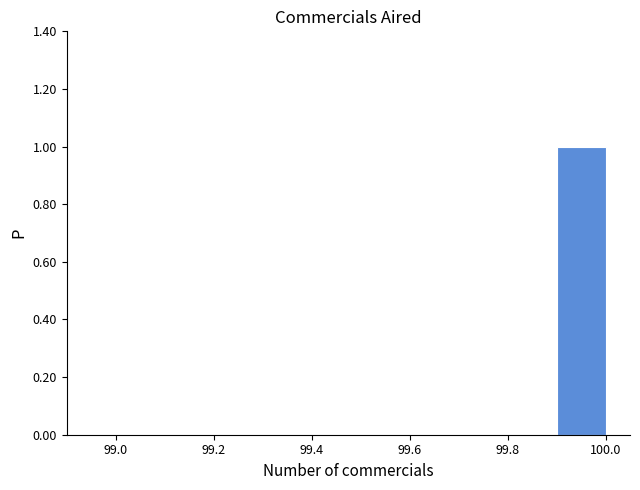

Reading left to right, transcribe this chart: for each bar, give the range it covers on the x-axis and its height. The values are not printed on the chart, so give them approximately, as read against the axis.

99.0 to 99.1: 0
99.1 to 99.2: 0
99.2 to 99.3: 0
99.3 to 99.4: 0
99.4 to 99.5: 0
99.5 to 99.6: 0
99.6 to 99.7: 0
99.7 to 99.8: 0
99.8 to 99.9: 0
99.9 to 100.0: 1